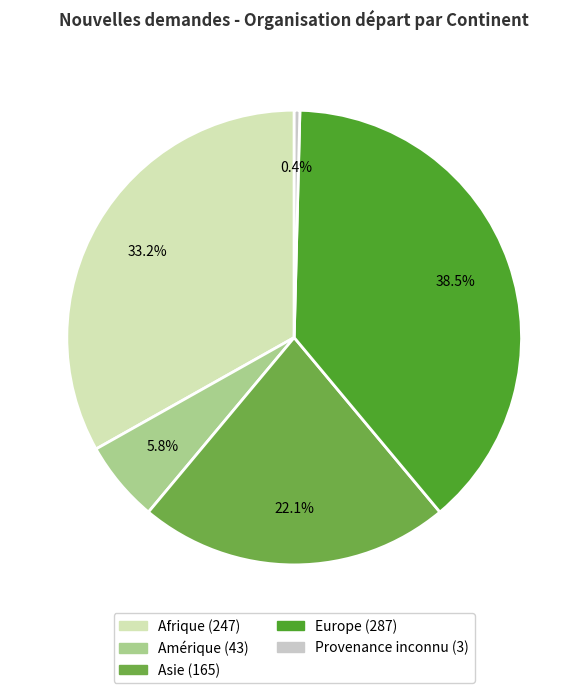

Does any single category account for the majority?

No